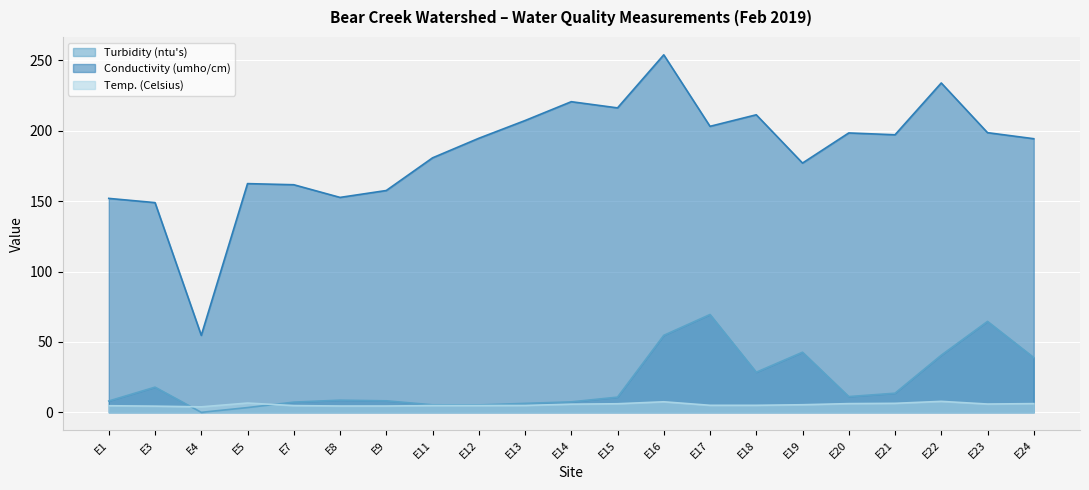

What is the sum of the Temp. (Celsius) values at E7 and E5?

11.4